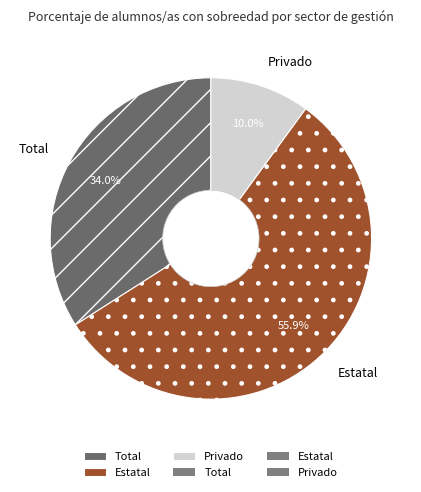

Combined, do Privado and Estatal account for over 50%?

Yes